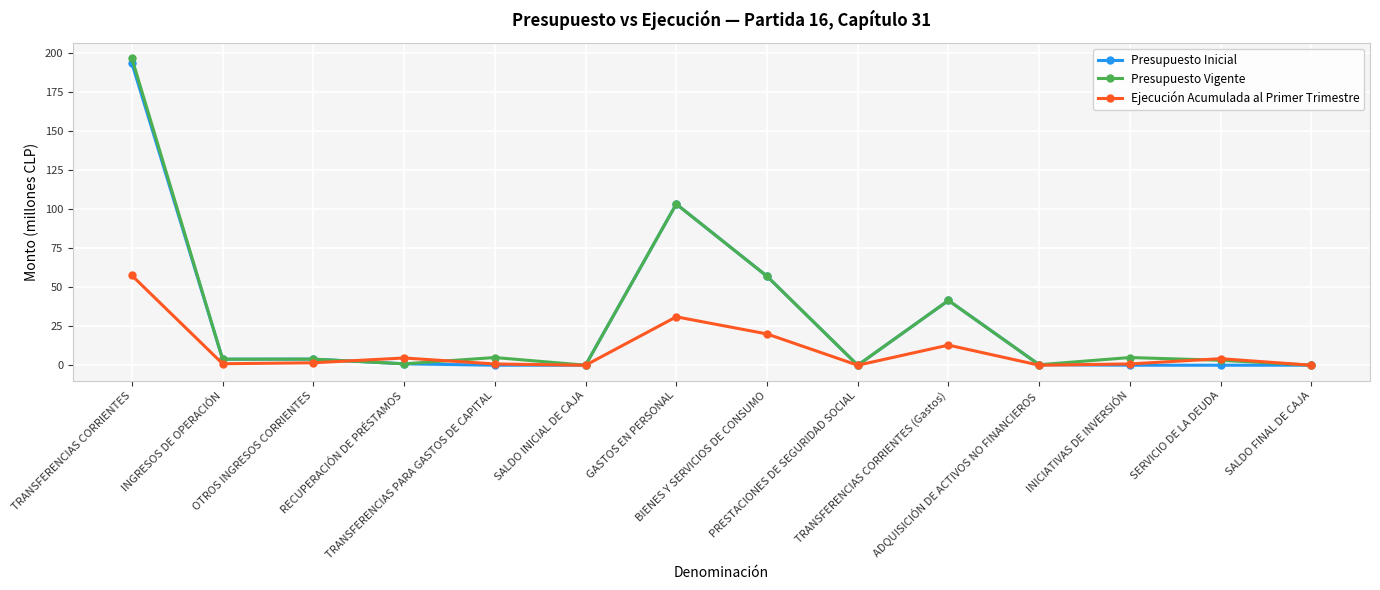

What is the maximum value shown in the chart?

196.6